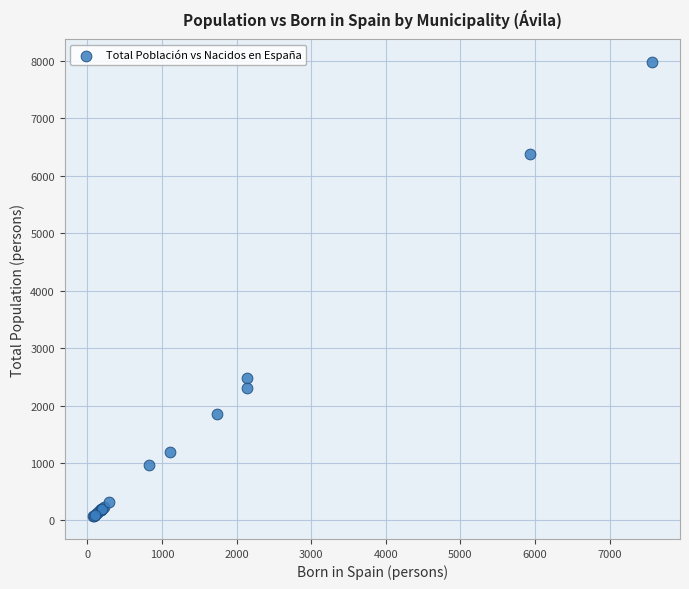

What Y value in the scatter plot is closest to 4029?

2480